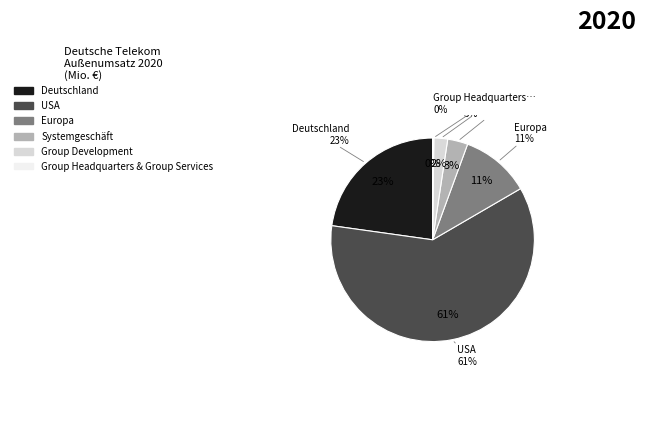

What percentage do Deutschland and Europa together represent?

33.8%